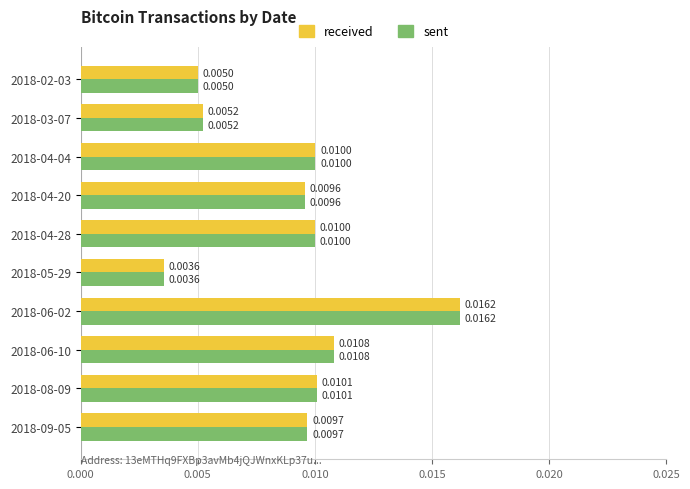

At which category does the chart reach its minimum across all series?

2018-05-29